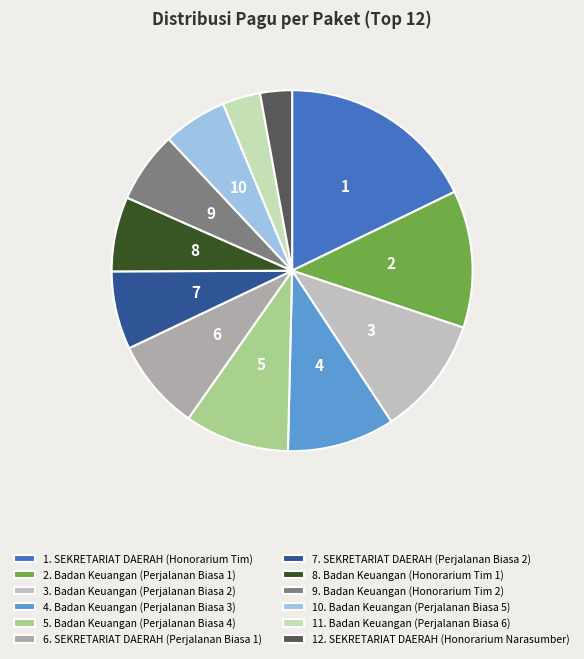

Count the number of slices in the pie.

12